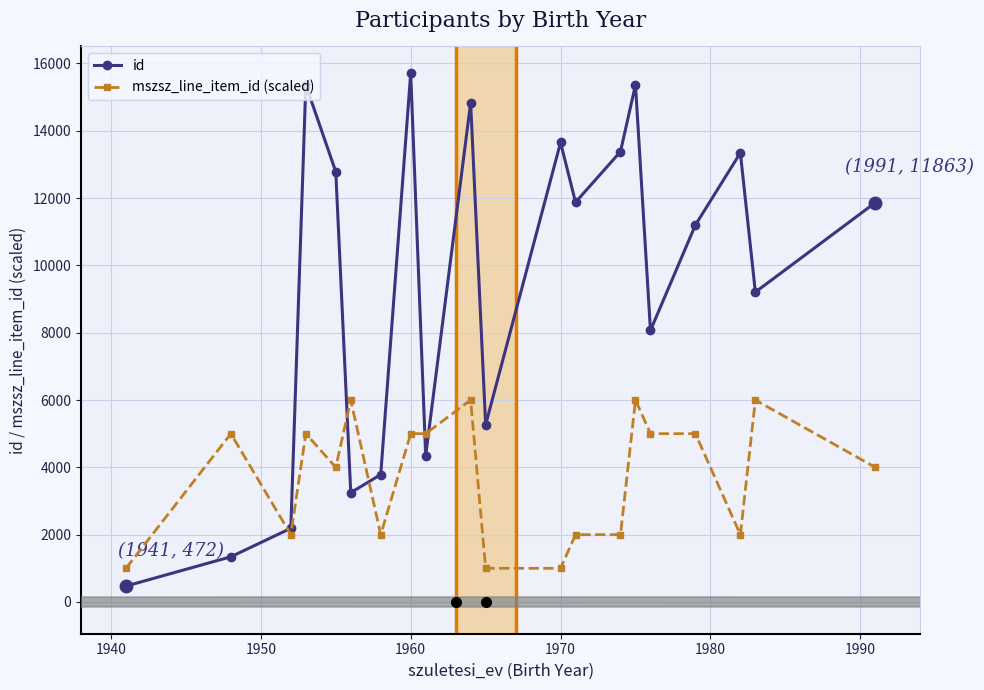

What is the difference between the maximum and minimum values in the id series?

15239